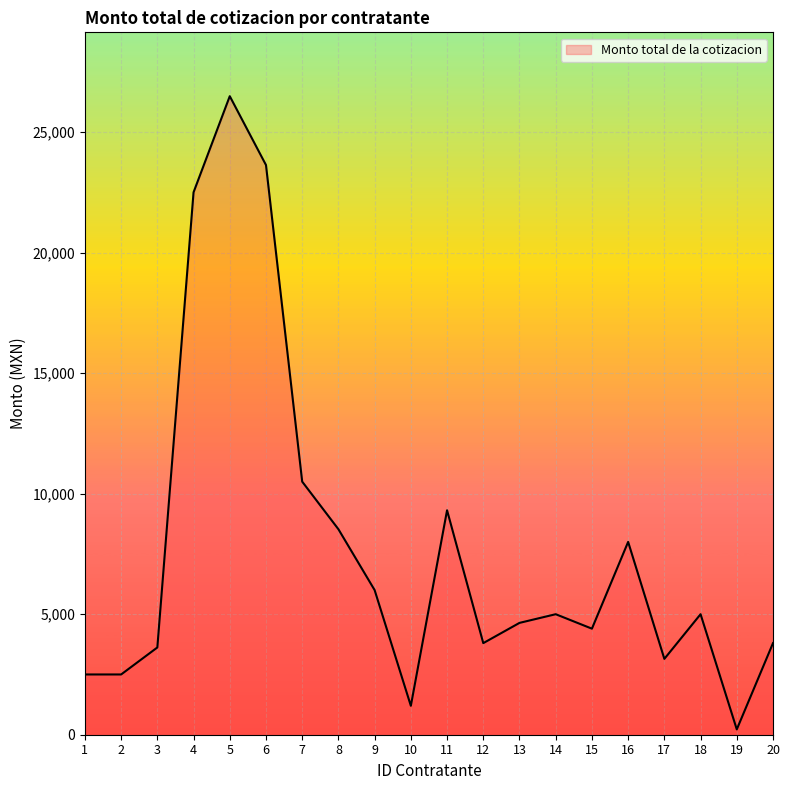

Approximately how many times larger is the value at 14 compared to 13?

1.1